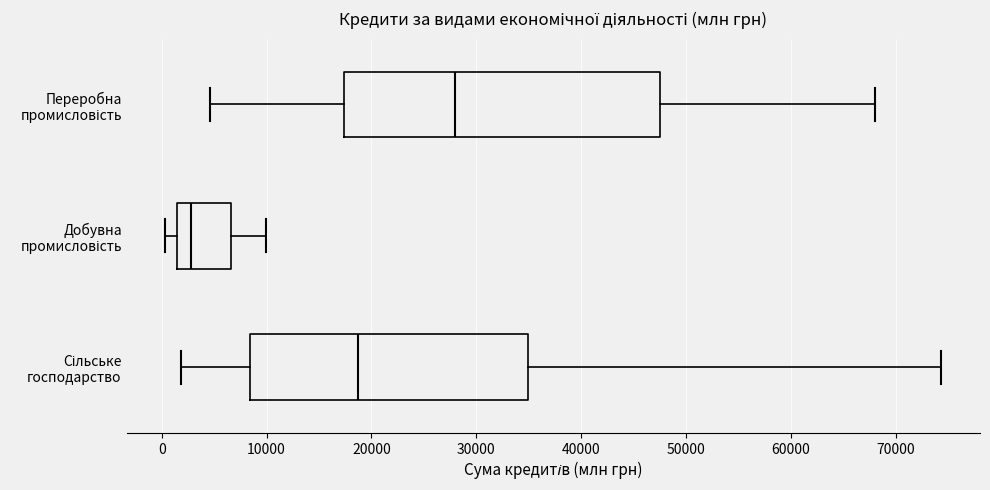

Comparing the boxes themselves (not the whiskers), which one is the widest?

Переробна промисловість